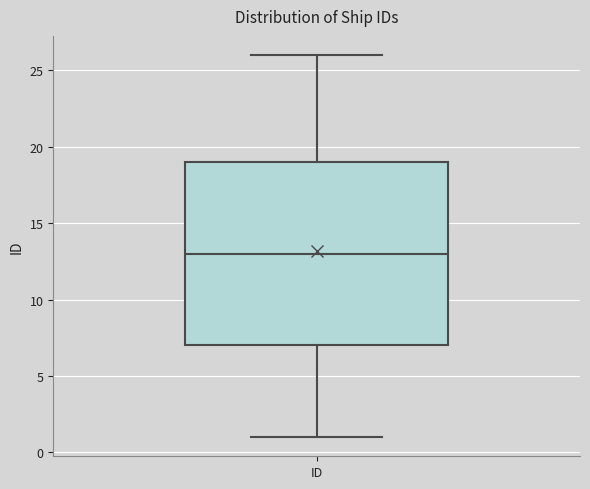

Transcribe this box plot: give where the median line is, the range the box spans, and where the two whiskers end, as read against the y-axis. The values are not printed on the chart, so give them approximately, as read against the axis.

median 13, box 7 to 19, whiskers 1 to 26